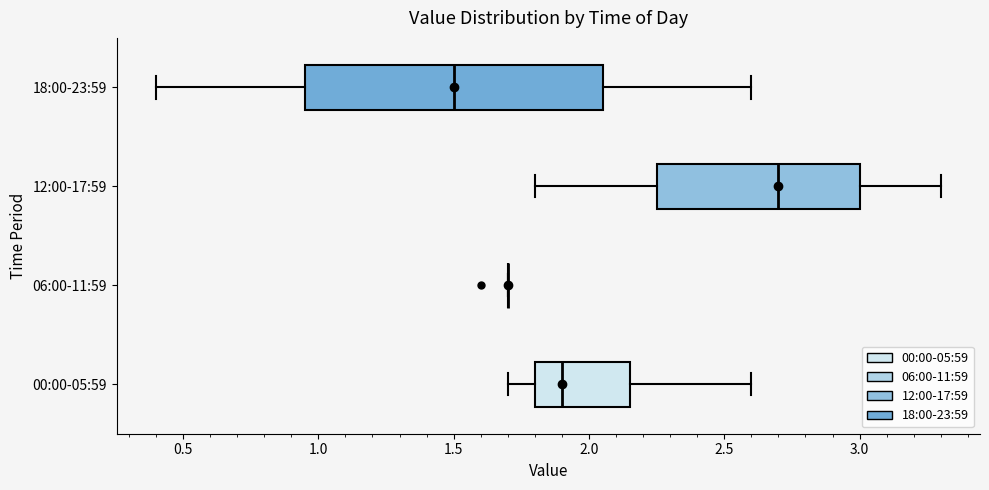

Reading bottom to top, transcribe this box plot: for each box, give where its median line is, the range the box spans, and where its two whiskers end, as read against the x-axis. The values are not printed on the chart, so give them approximately, as read against the axis.

00:00-05:59: median 1.90, box 1.80 to 2.15, whiskers 1.70 to 2.60
06:00-11:59: box collapsed to a line at 1.70, whiskers 1.70 to 1.70
12:00-17:59: median 2.70, box 2.25 to 3.00, whiskers 1.80 to 3.30
18:00-23:59: median 1.50, box 0.95 to 2.05, whiskers 0.40 to 2.60